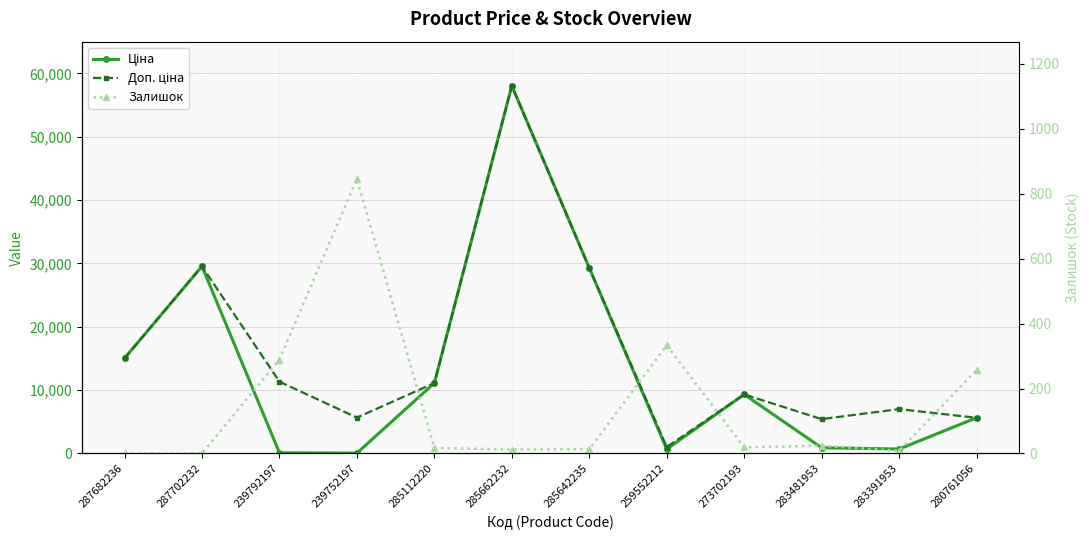

How many distinct data groups are displayed?

3